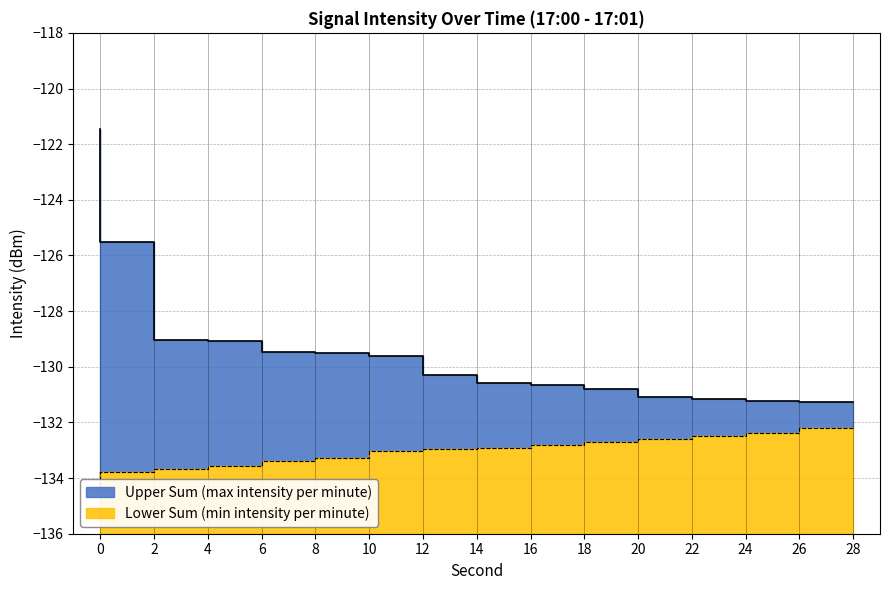

What is the sum of all Upper Sum (max intensity per minute) values?

-1940.7